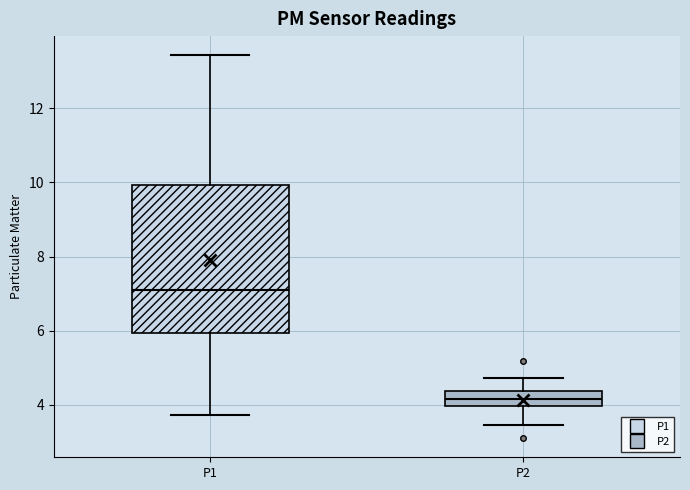

Reading left to right, transcribe this box plot: for each box, give where its median line is, the range the box spans, and where its two whiskers end, as read against the y-axis. The values are not printed on the chart, so give them approximately, as read against the axis.

P1: median 7.0, box 6.0 to 10.0, whiskers 3.8 to 13.4
P2: median 4.2, box 4.0 to 4.4, whiskers 3.4 to 4.8